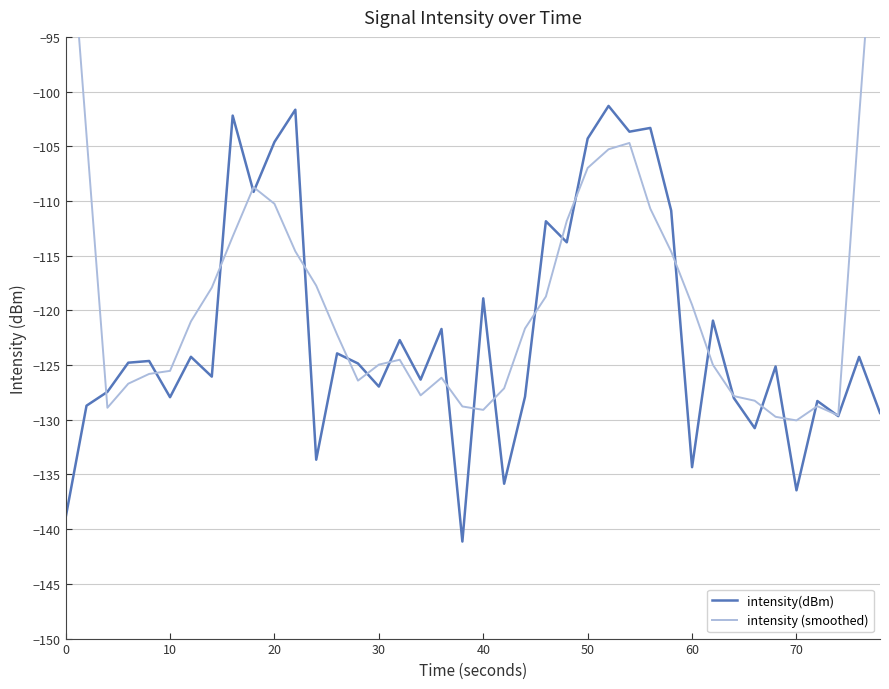

What is the difference between the second highest and second lowest values in the intensity(dBm) series?

37.3